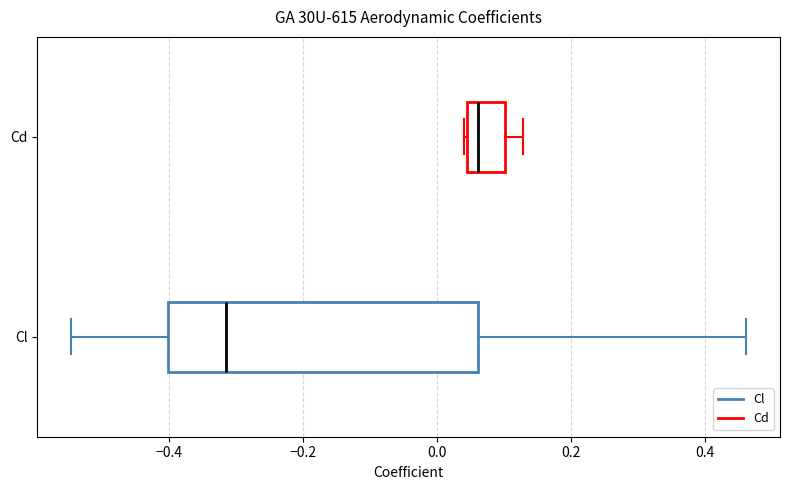

Comparing the boxes themselves (not the whiskers), which one is the widest?

Cl